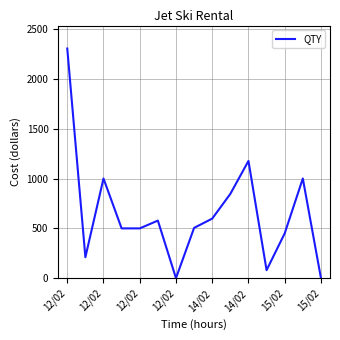

What is the maximum value shown in the chart?

2303